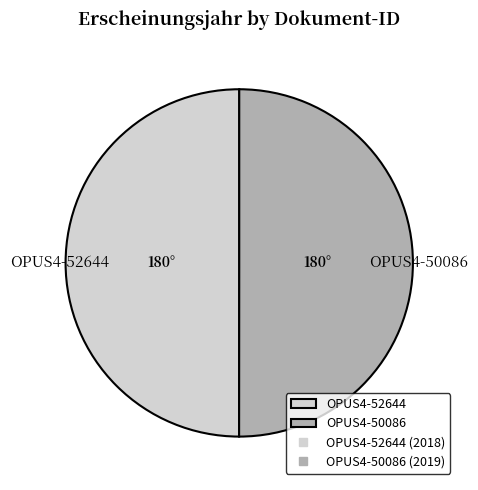

Do OPUS4-50086 and OPUS4-52644 together represent more than half of the pie?

Yes